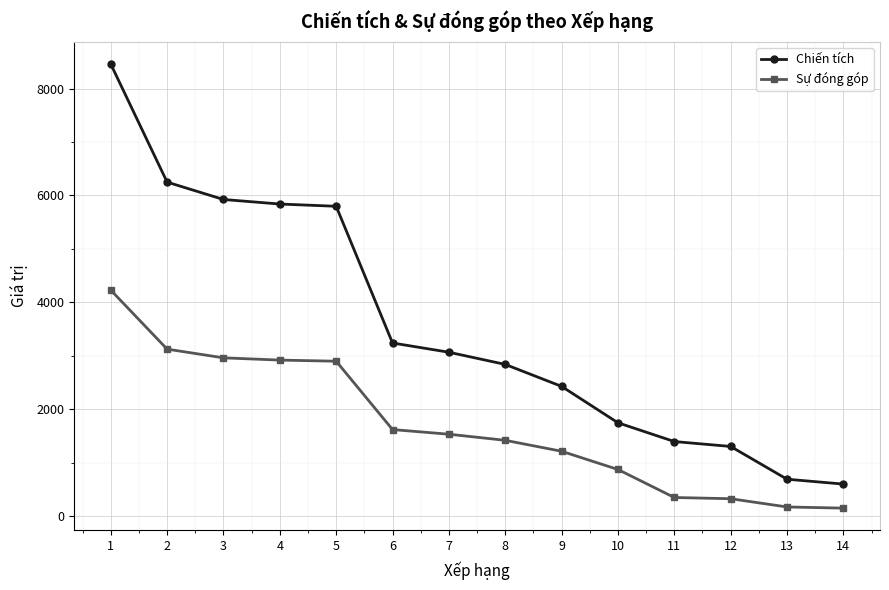

List the series in order of their peak value, highest first.

Chiến tích, Sự đóng góp